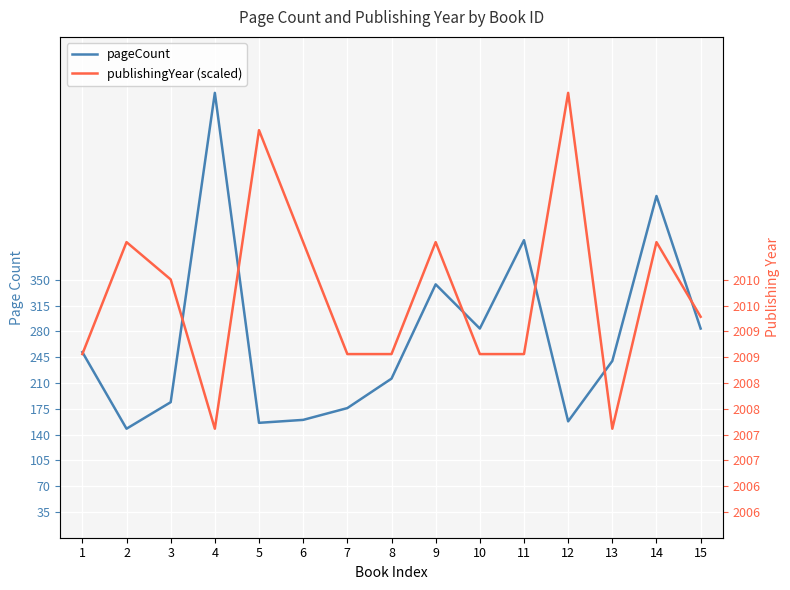

How many intersections are there between publishingYear (scaled) and pageCount?

7